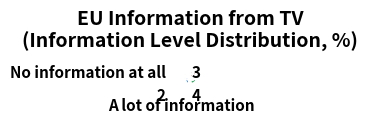

To the nearest percent, what is the average slice percentage?

20%